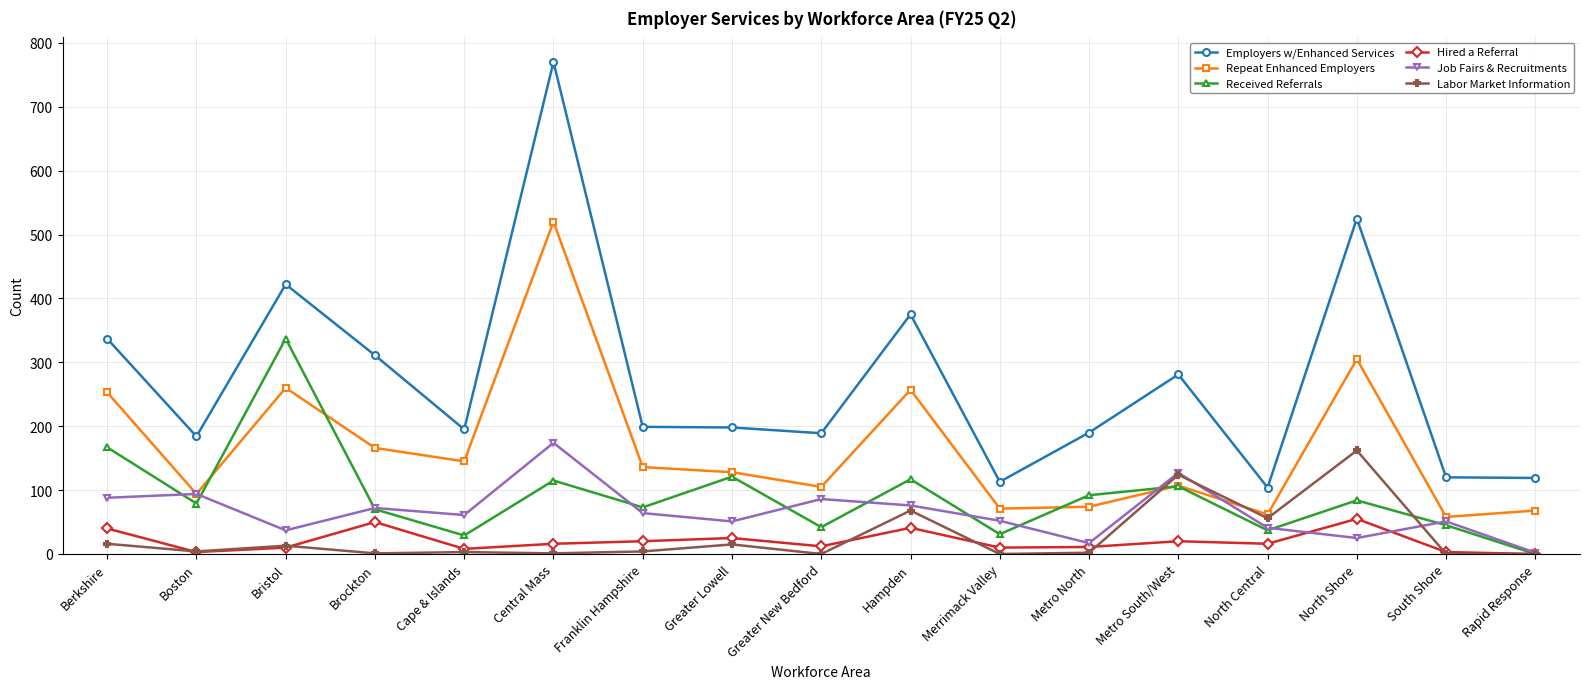

What are all the series names shown in the legend?

Employers w/Enhanced Services, Repeat Enhanced Employers, Received Referrals, Hired a Referral, Job Fairs & Recruitments, Labor Market Information